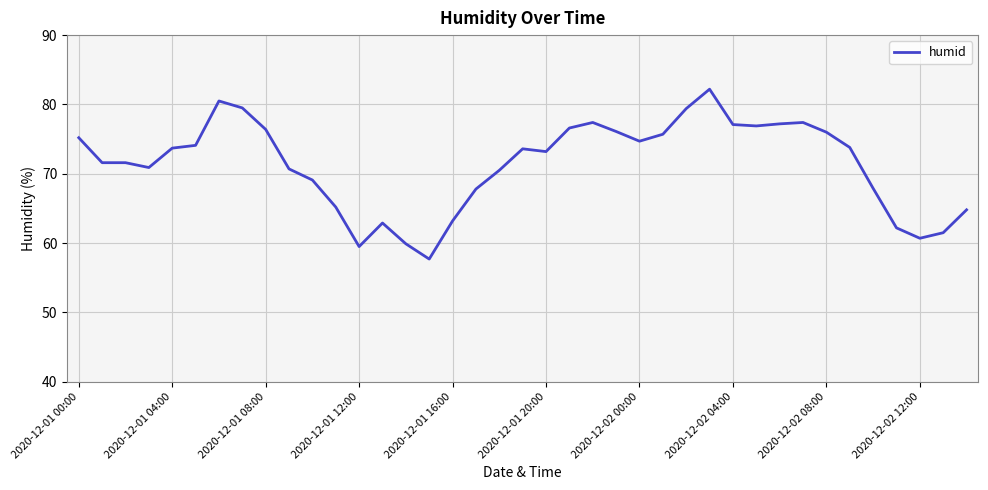

What is the minimum value shown in the chart?

57.7